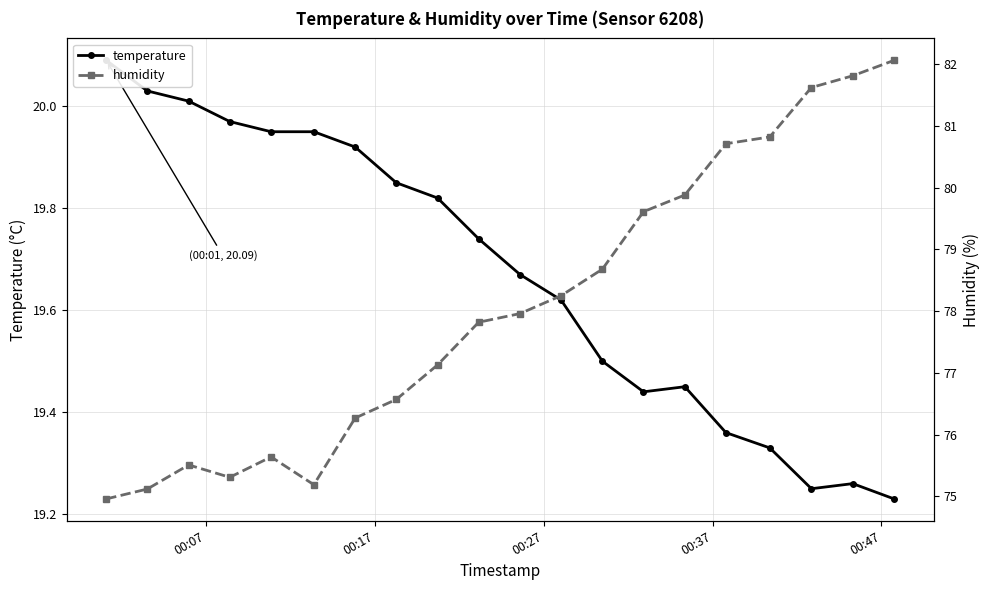

Does the chart display data point markers on the line(s)?

Yes